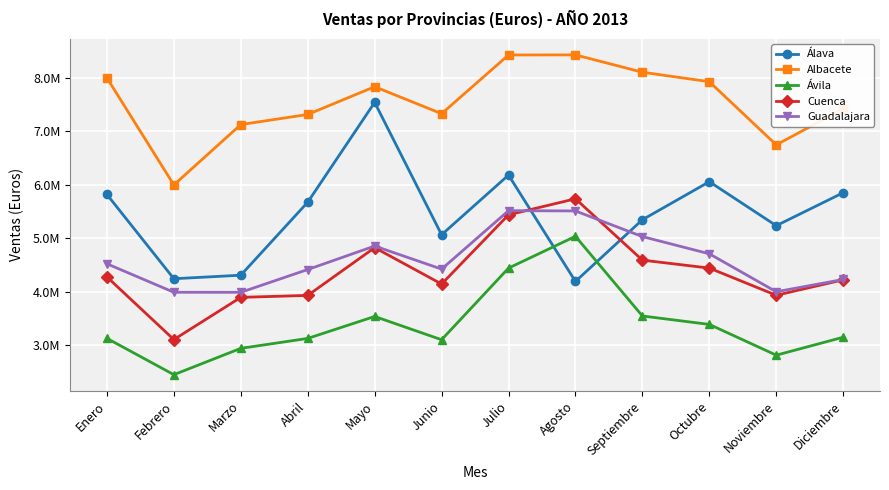

Between Marzo and Febrero, which is larger?

Marzo